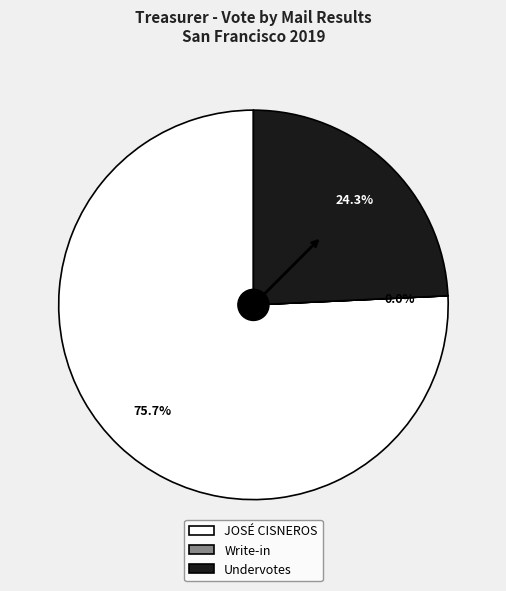

Does any single category account for the majority?

Yes